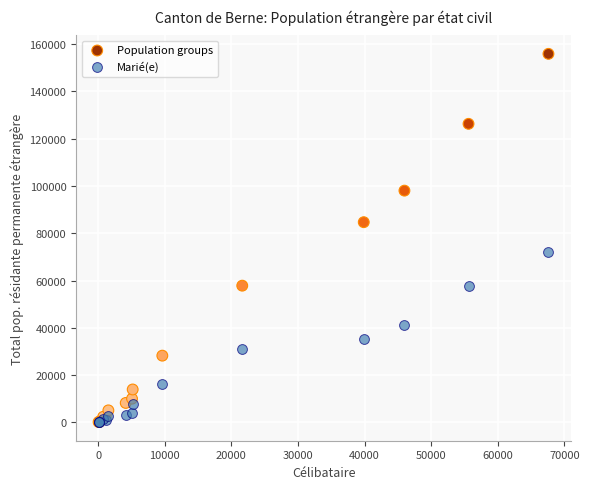

What are all the series names shown in the legend?

Population groups, Marié(e)